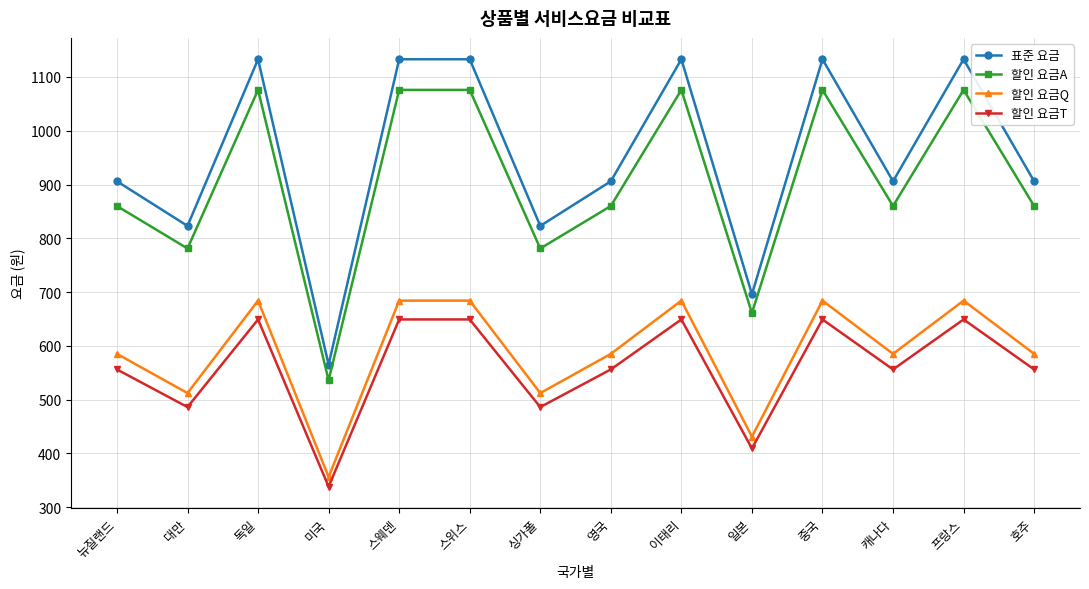

What is the difference between the 할인 요금T values at 일본 and 호주?

147